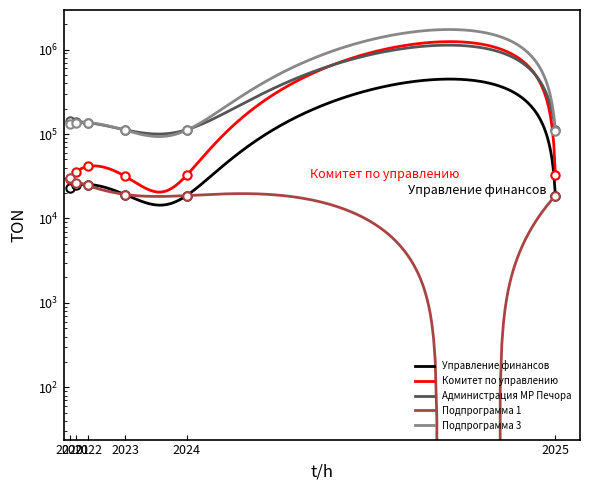

True or false: Управление финансов and Администрация МР Печора cross at least once.

False